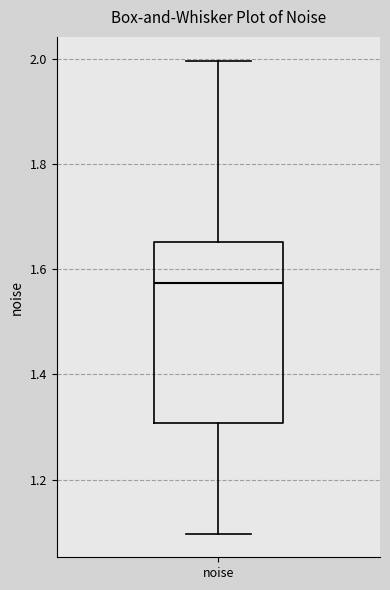

Where does the lower whisker of the box for noise end on the y-axis? The values are not printed on the chart, so give them approximately, as read against the axis.

1.10